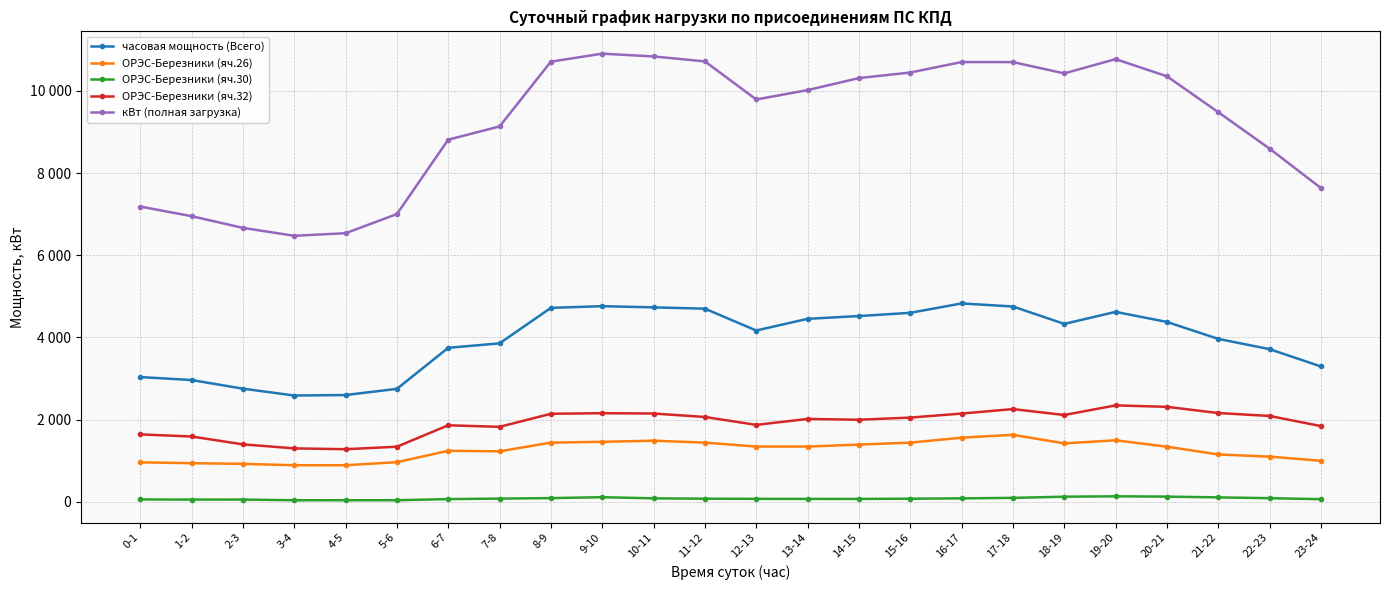

Between 19-20 and 20-21, which is larger?

19-20